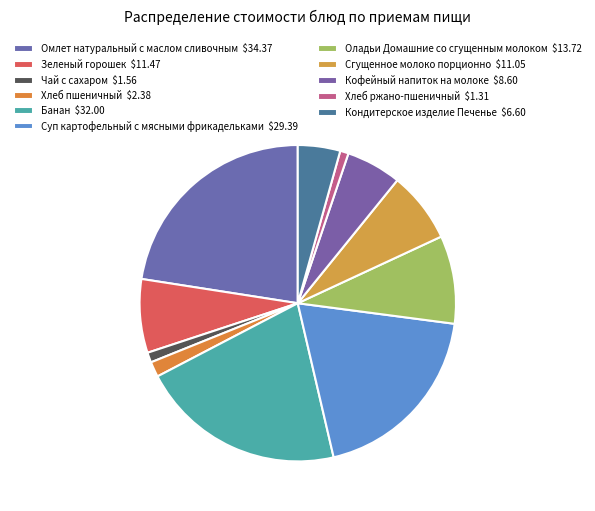

What is the largest slice in the pie chart?

Омлет натуральный с маслом сливочным